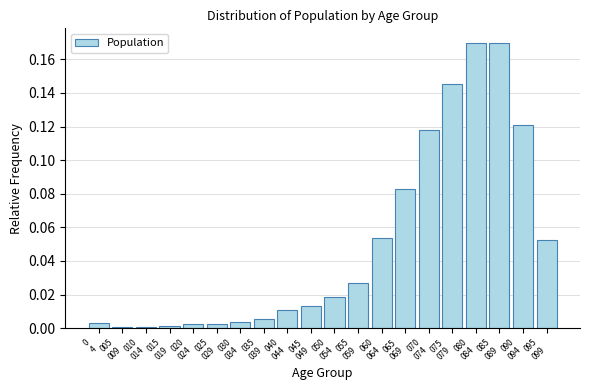

What is the sum of all values?

1.0